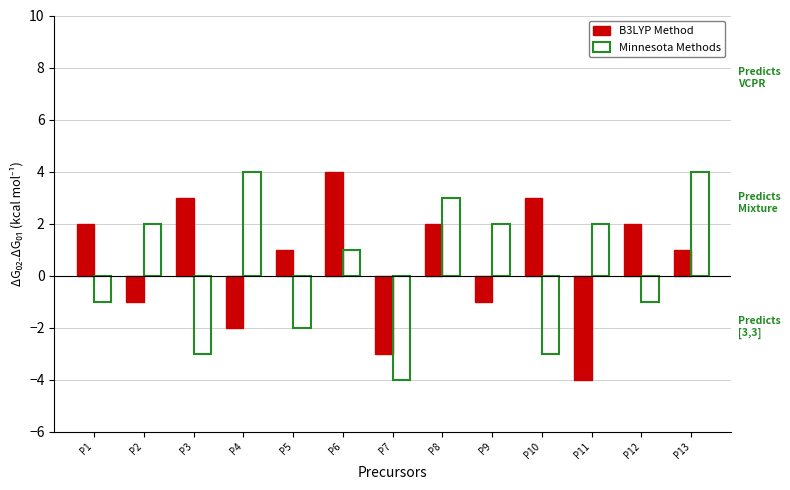

How many distinct data groups are displayed?

2